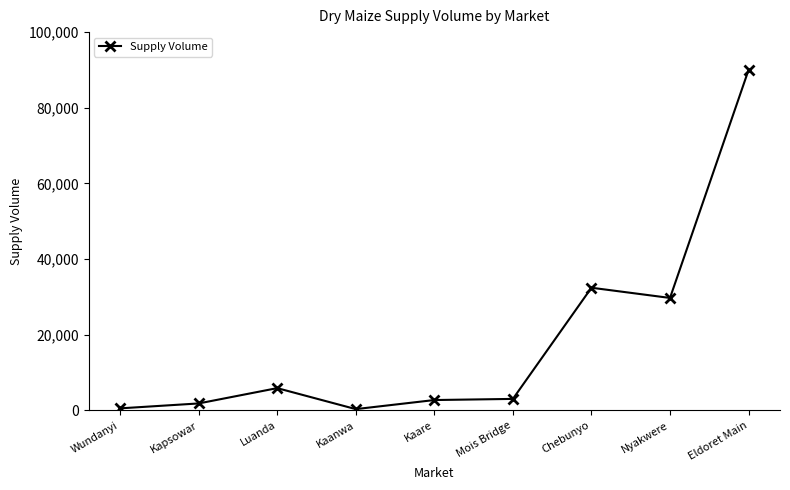

What is the minimum value shown in the chart?

300